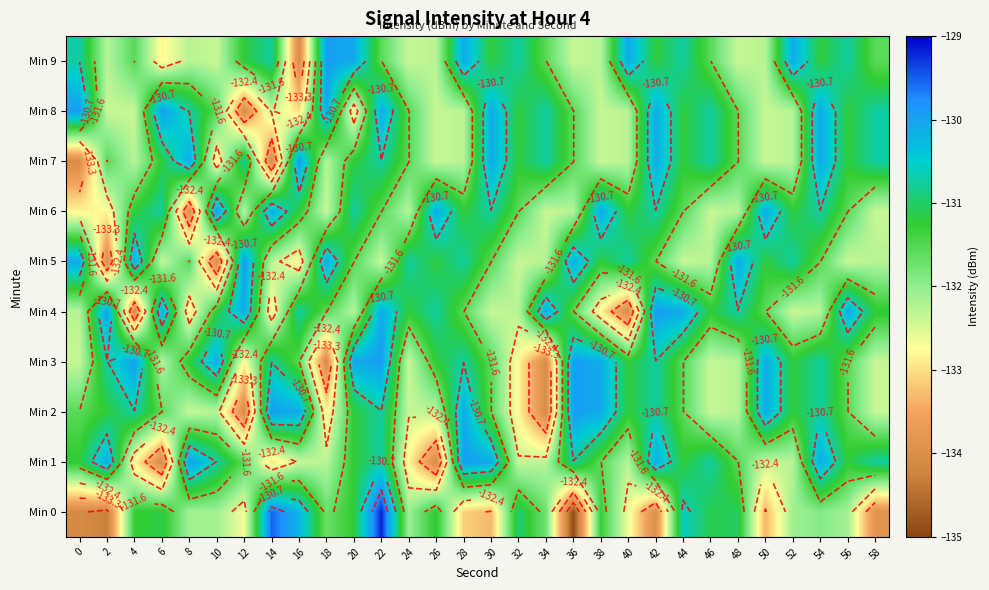

The Min 9 series shows -131.2 at 30. True or false?

True